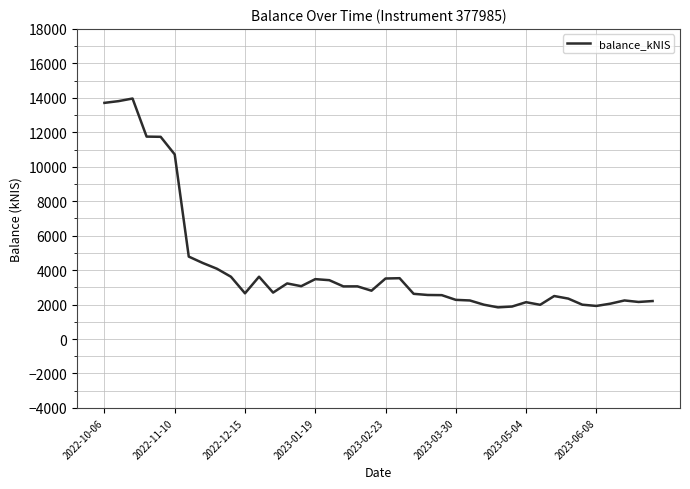

What is the difference between the maximum and minimum values?

12120.3